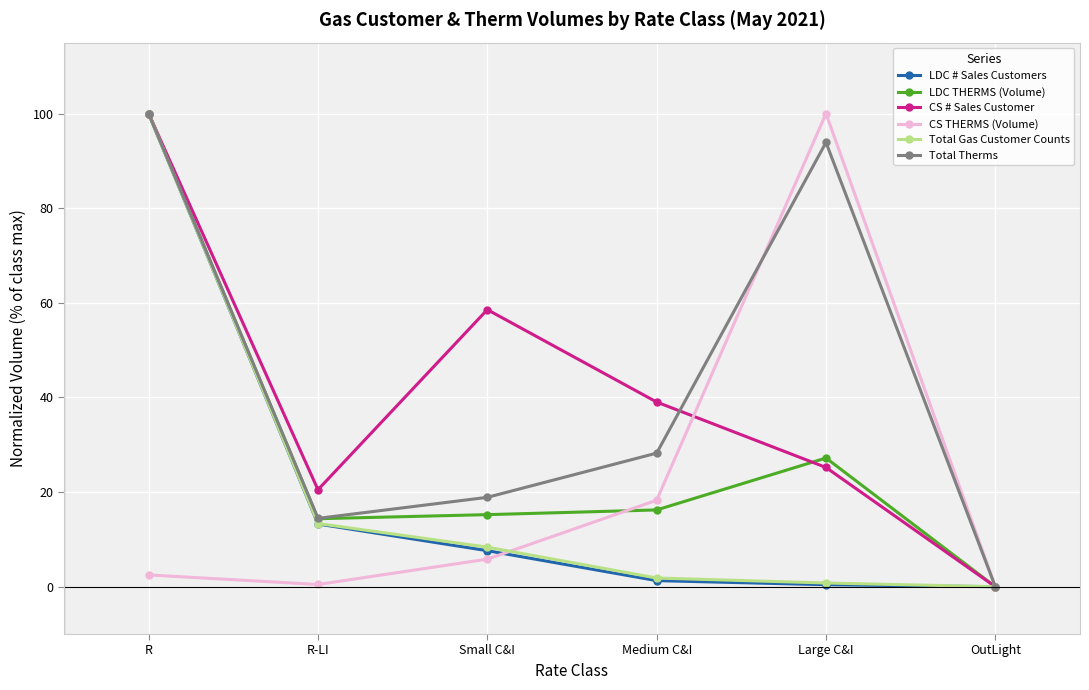

At how many categories does at least one series exceed 12?

5